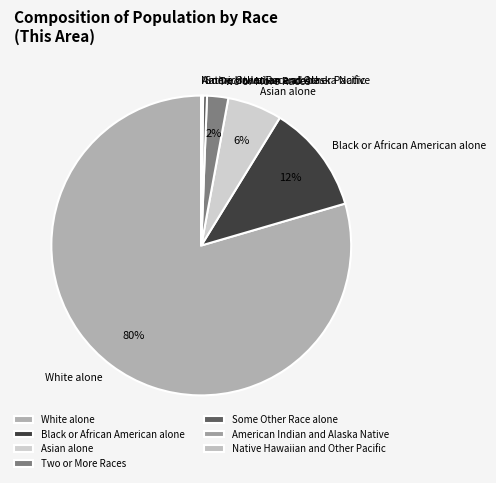

To the nearest percent, what is the average slice percentage?

14%